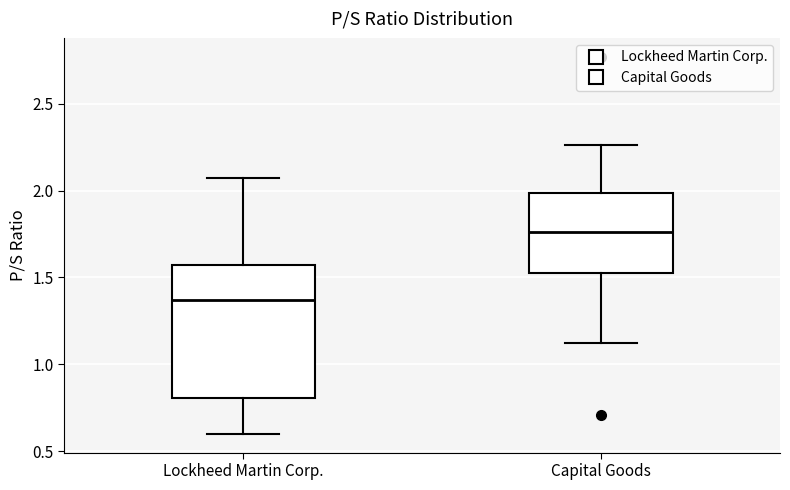

Reading left to right, read every box against the y-axis: the position of its median line, the range the box covers, and the ends of its whiskers. The values are not printed on the chart, so give them approximately, as read against the axis.

Lockheed Martin Corp.: median 1.35, box 0.80 to 1.55, whiskers 0.60 to 2.05
Capital Goods: median 1.75, box 1.55 to 2.00, whiskers 1.10 to 2.25